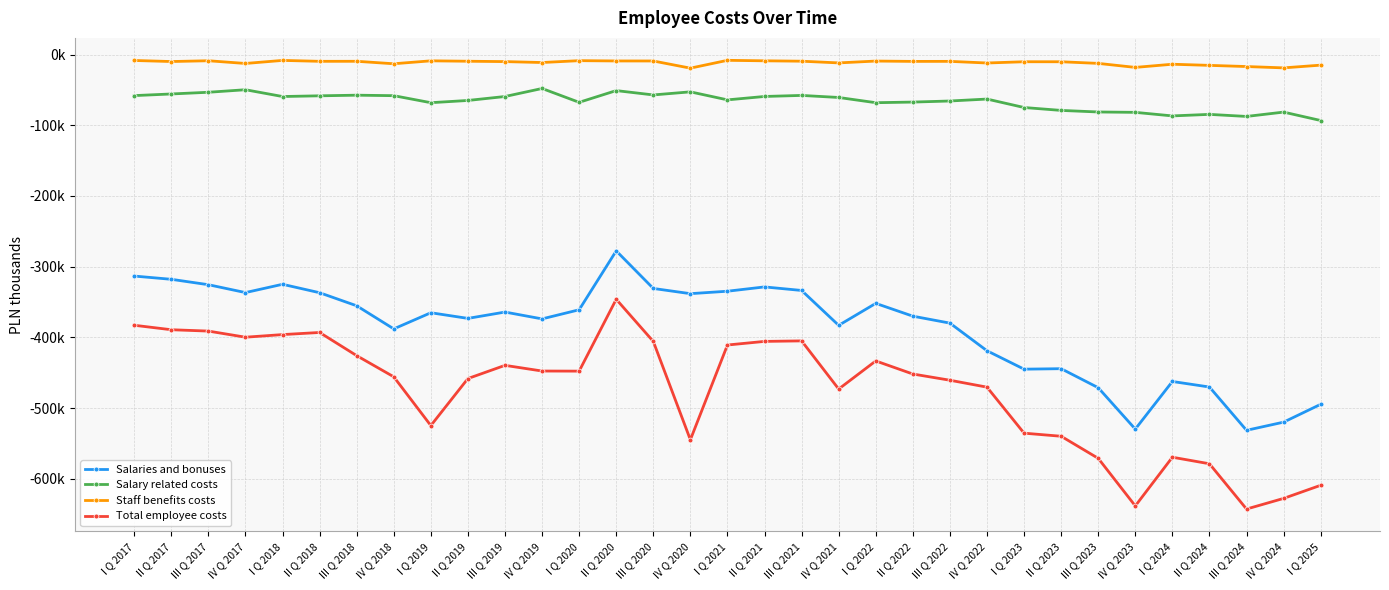

Count the number of data series in this chart.

4